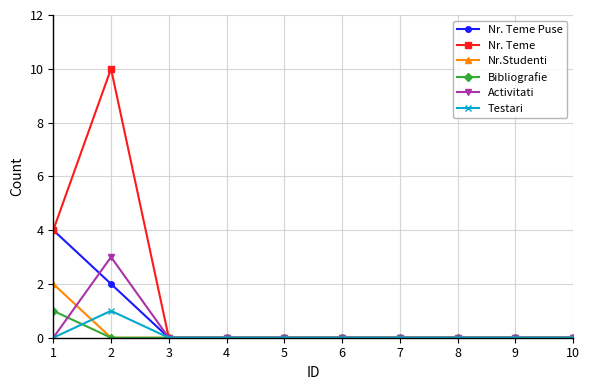

True or false: Activitati has a value of 1 at 1.

False